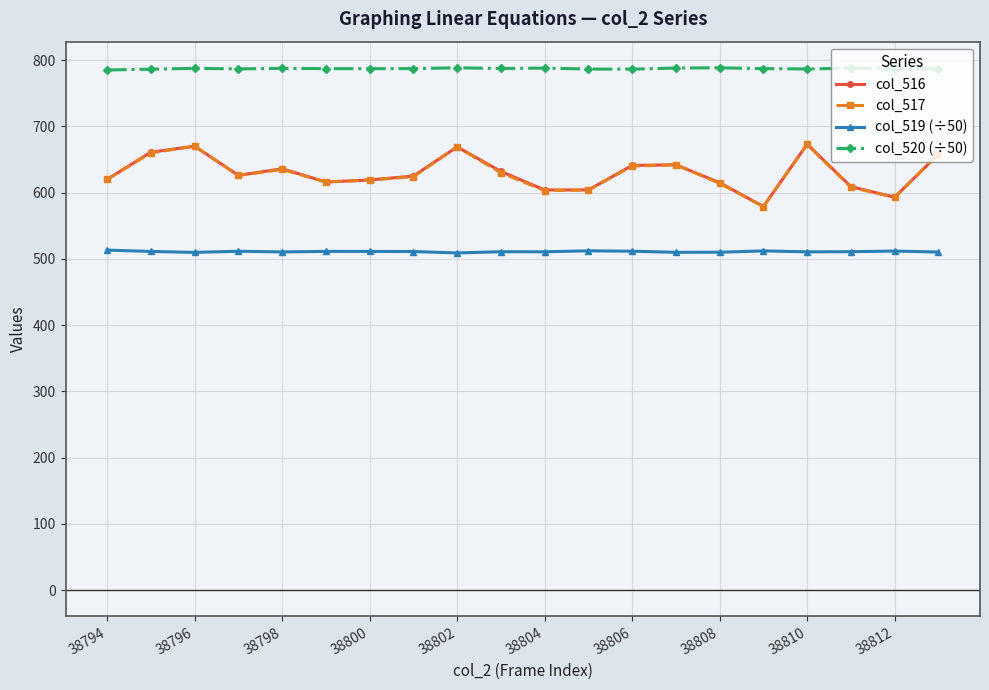

How many data points does each series have?

20